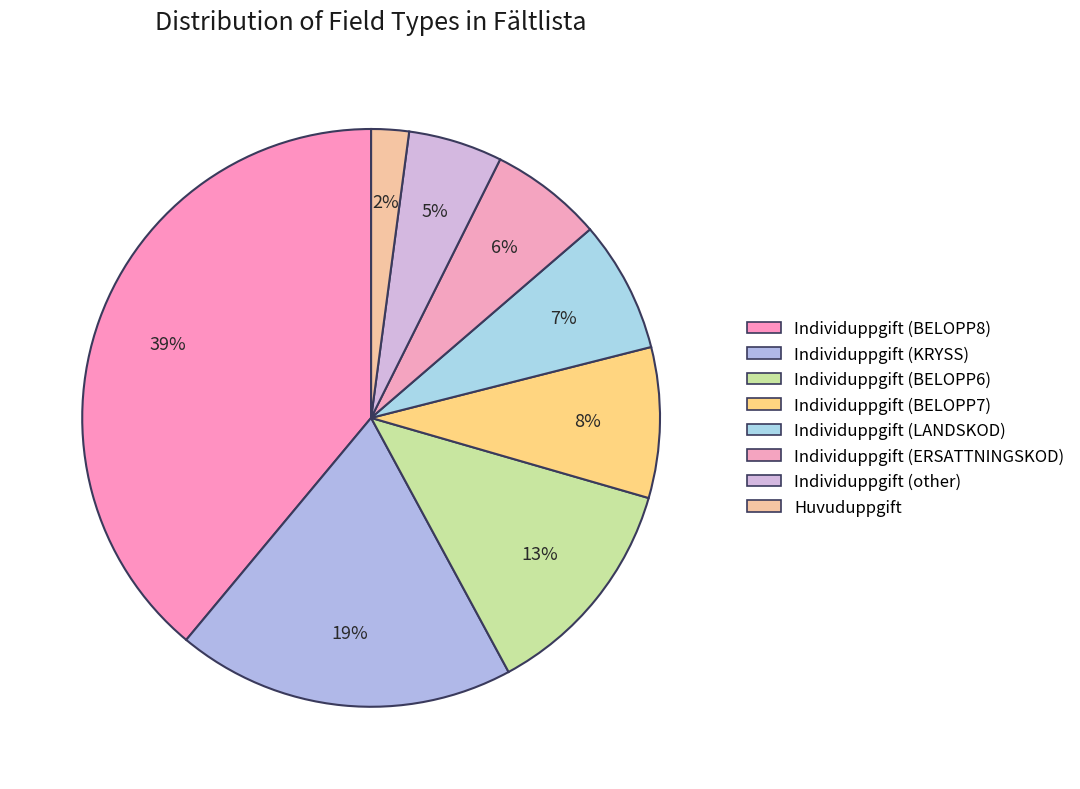

Is Individuppgift (LANDSKOD) the majority of the pie?

No